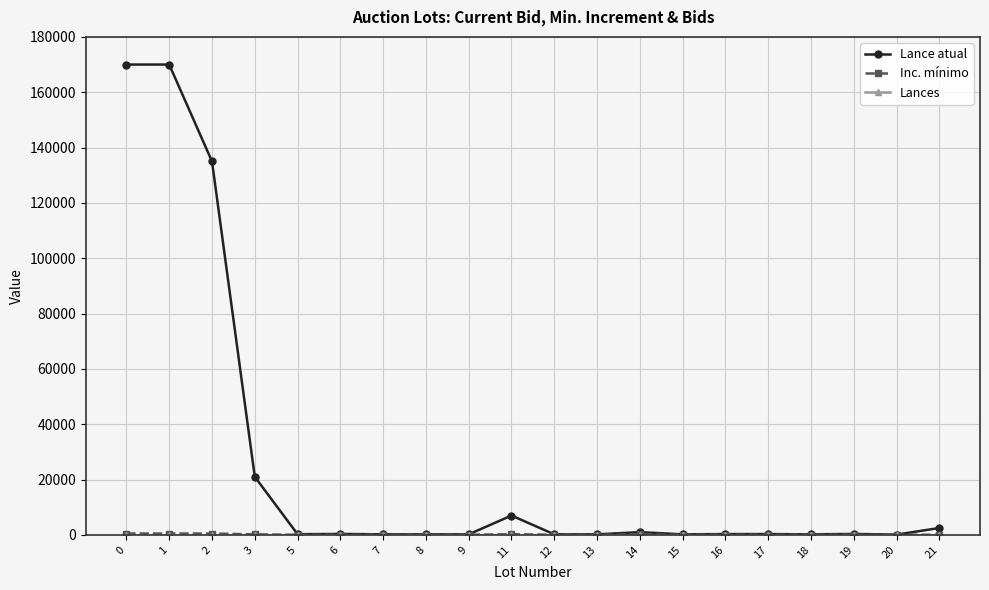

Which series has the widest spread of values?

Lance atual